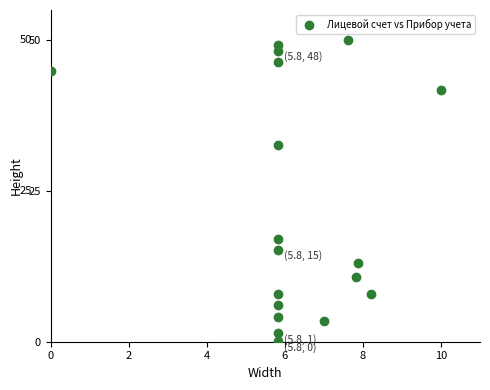

What is the range of X values (max minus min)?

10.0